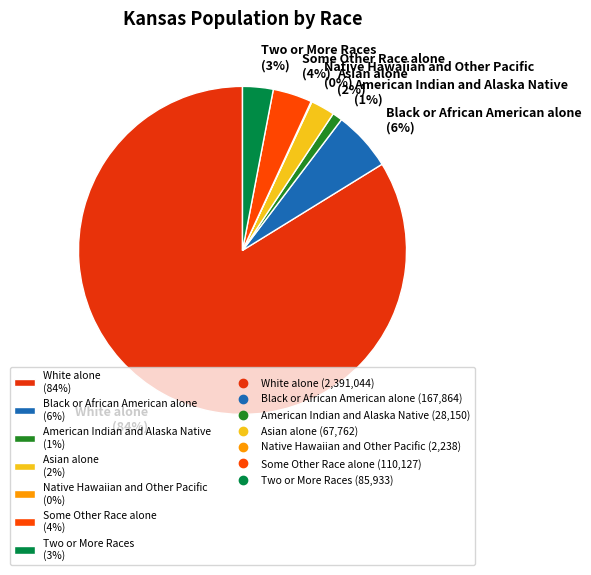

Between Asian alone and White alone, which is larger?

White alone